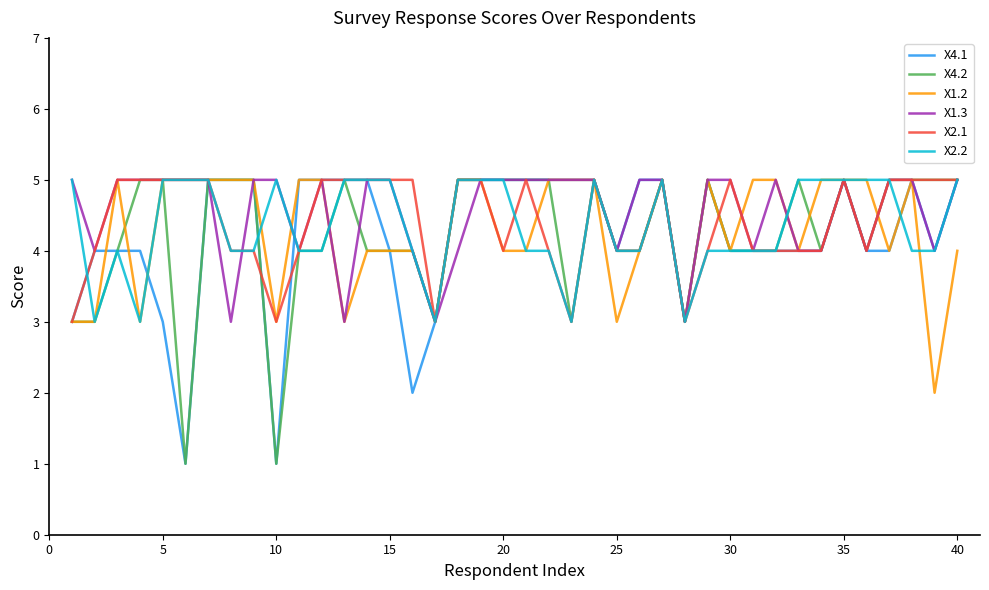

What is the smallest value displayed?

1